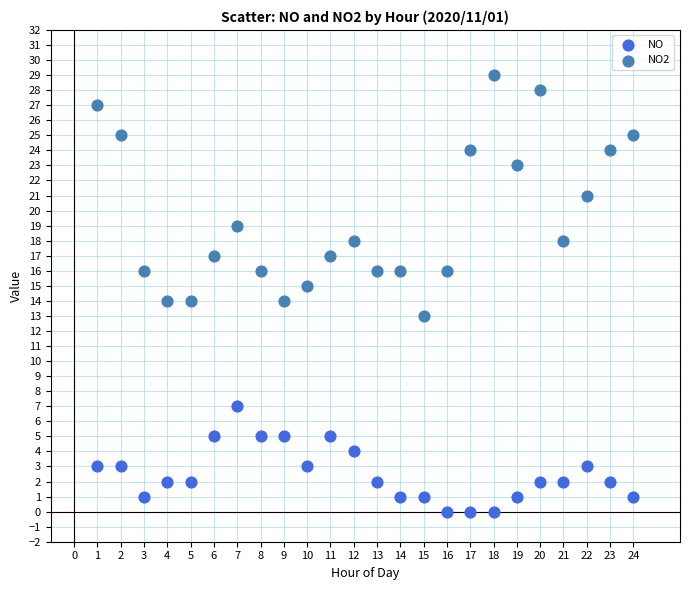

Which series contains the highest Y value?

NO2